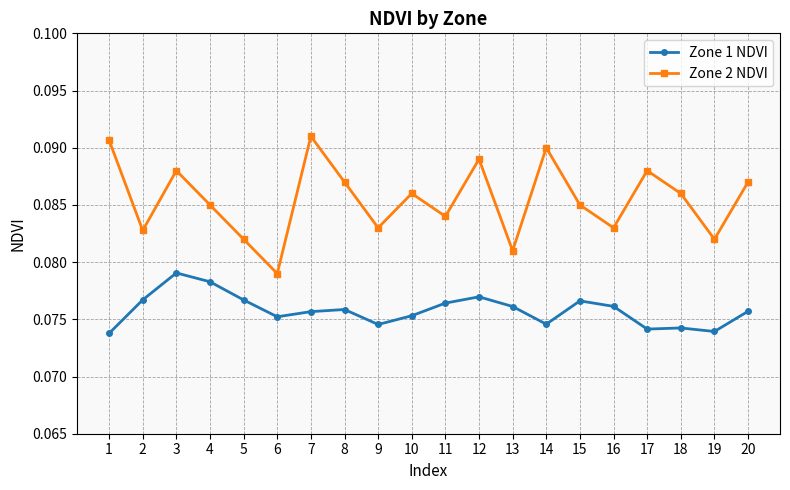

How many Zone 1 NDVI values are between 0 and 1?

20